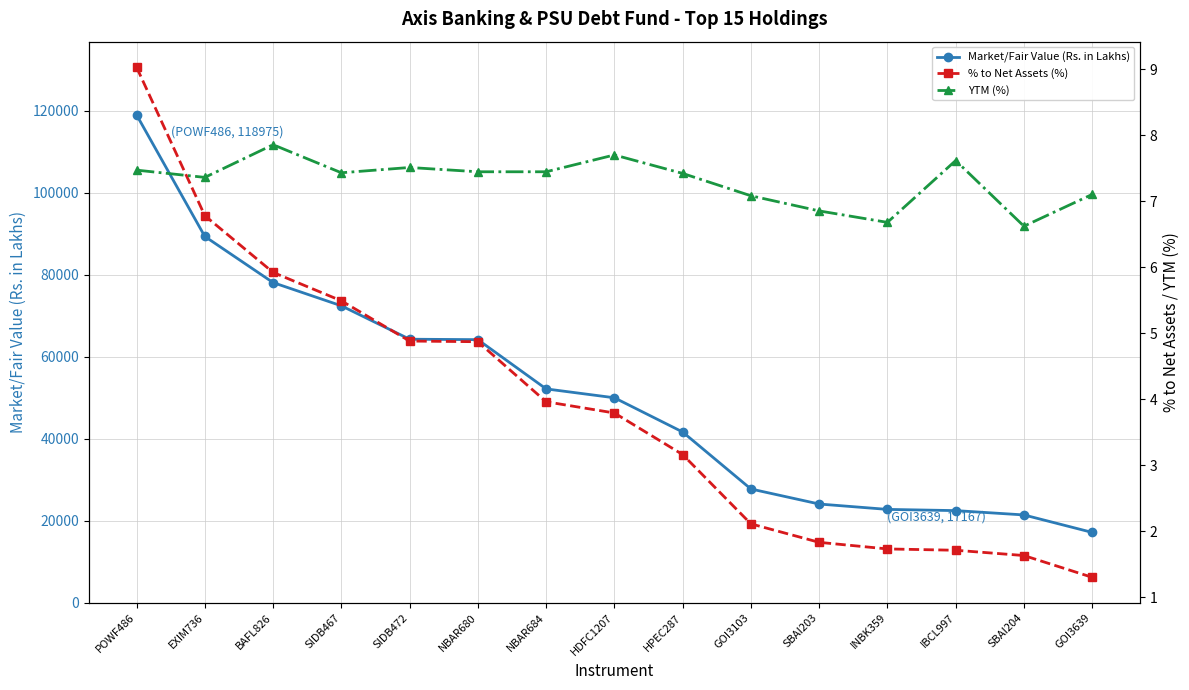

Which series has the widest spread of values?

Market/Fair Value (Rs. in Lakhs)